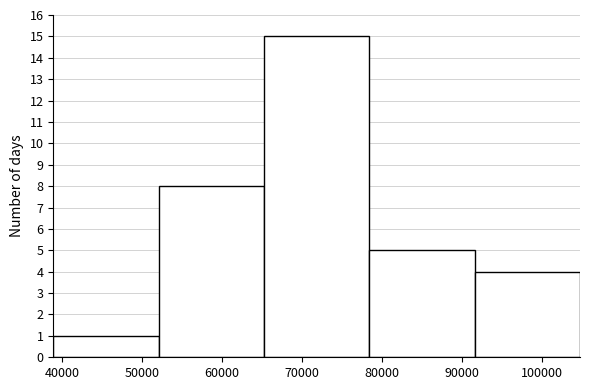

Reading left to right, transcribe this chart: for each bar, give the range it covers on the x-axis and its height. Neither the bar edges nor the heights are printed on the chart, so give them approximately, as read against the axes.

39000 to 52000: 1
52000 to 65000: 8
65000 to 78000: 15
78000 to 92000: 5
92000 to 105000: 4